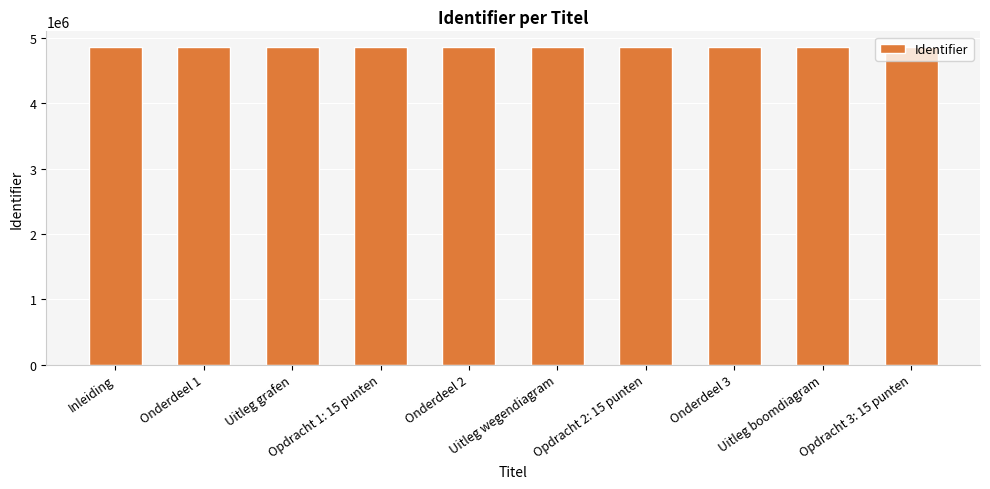

What is the greatest value displayed?

4859491